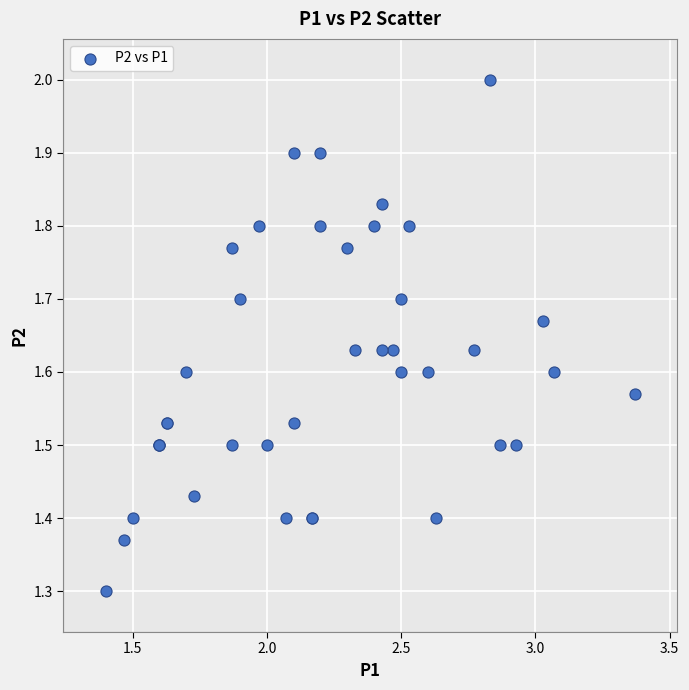

What Y value in the scatter plot is closest to 1?

1.3